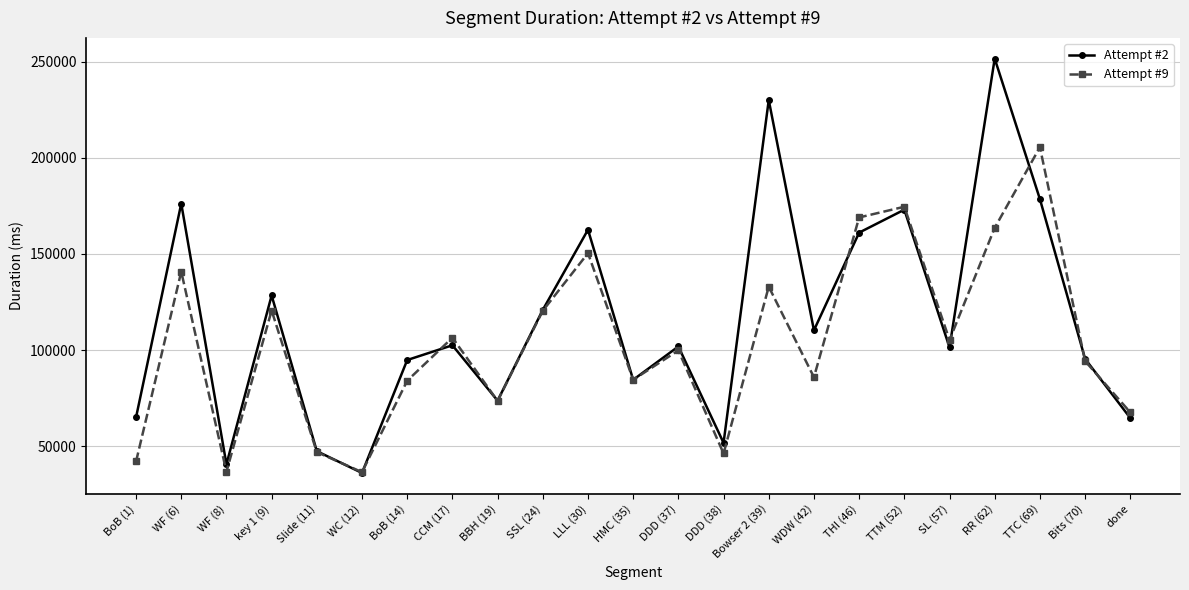

How many distinct data groups are displayed?

2